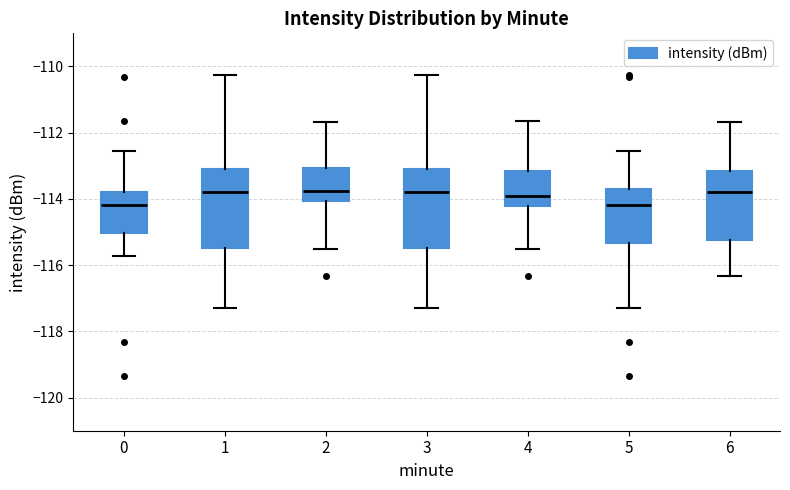

Where is the lower edge of the box at x = 1 on the y-axis? The values are not printed on the chart, so give them approximately, as read against the axis.

-115.4